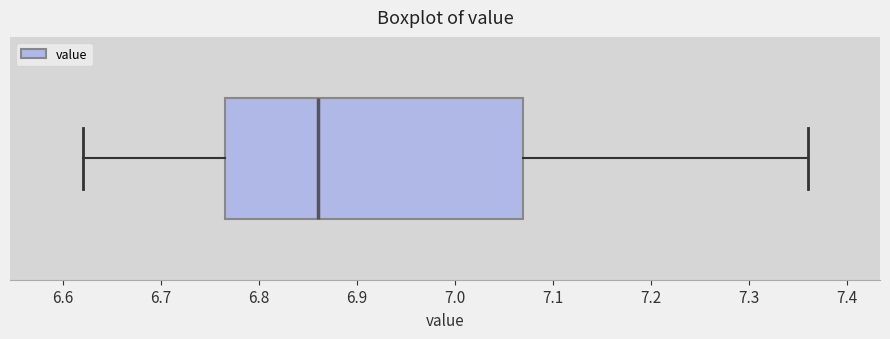

Transcribe this box plot: give where the median line is, the range the box spans, and where the two whiskers end, as read against the x-axis. The values are not printed on the chart, so give them approximately, as read against the axis.

median 6.86, box 6.77 to 7.07, whiskers 6.62 to 7.36